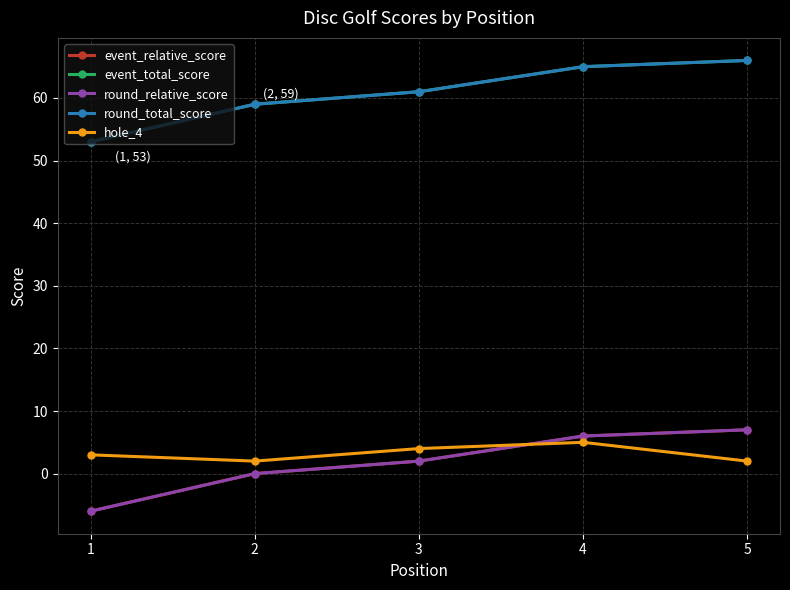

Does the chart have visible grid lines?

Yes